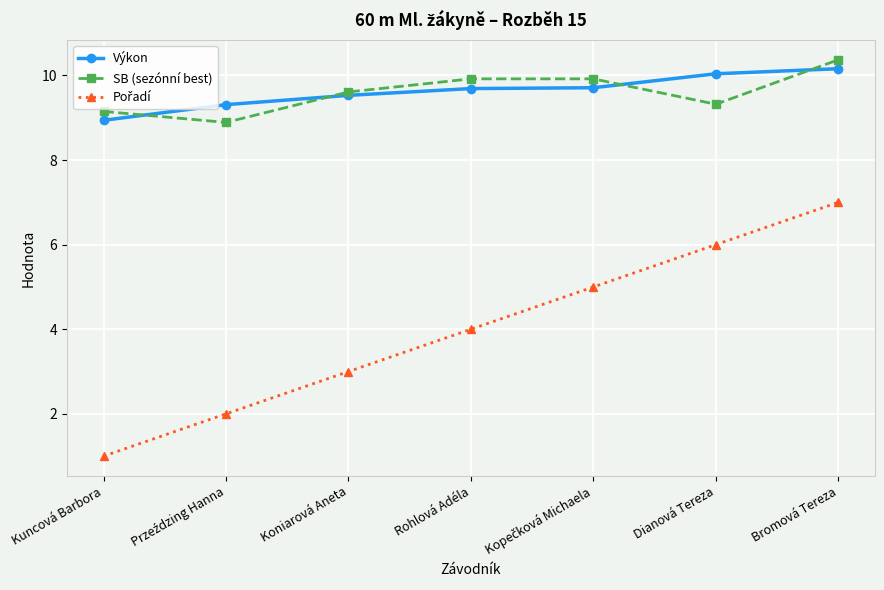

What is the total value across all series at Koniarová Aneta?

22.1